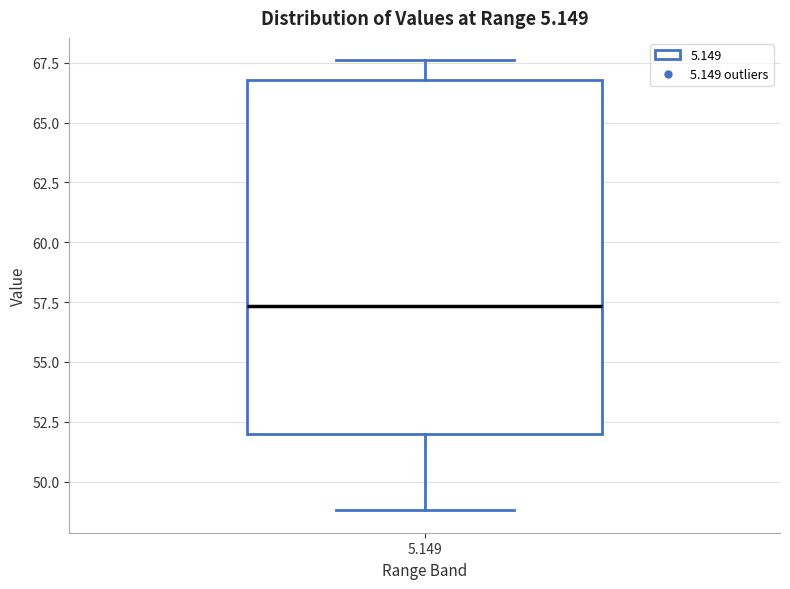

Where is the lower edge of the box at x = 5.149 on the y-axis? The values are not printed on the chart, so give them approximately, as read against the axis.

52.0